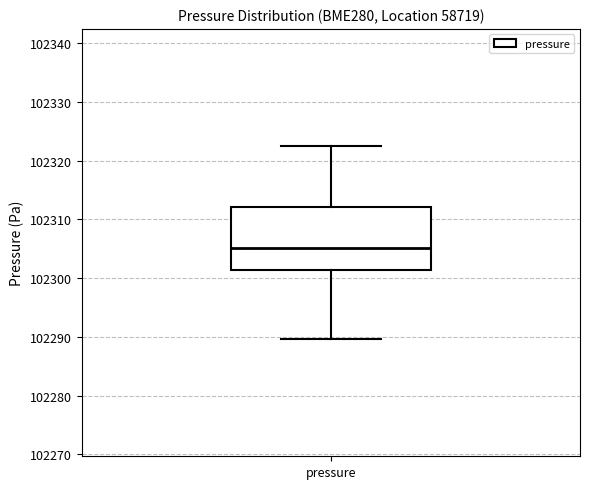

Transcribe this box plot: give where the median line is, the range the box spans, and where the two whiskers end, as read against the y-axis. The values are not printed on the chart, so give them approximately, as read against the axis.

median 102305, box 102301 to 102312, whiskers 102290 to 102322